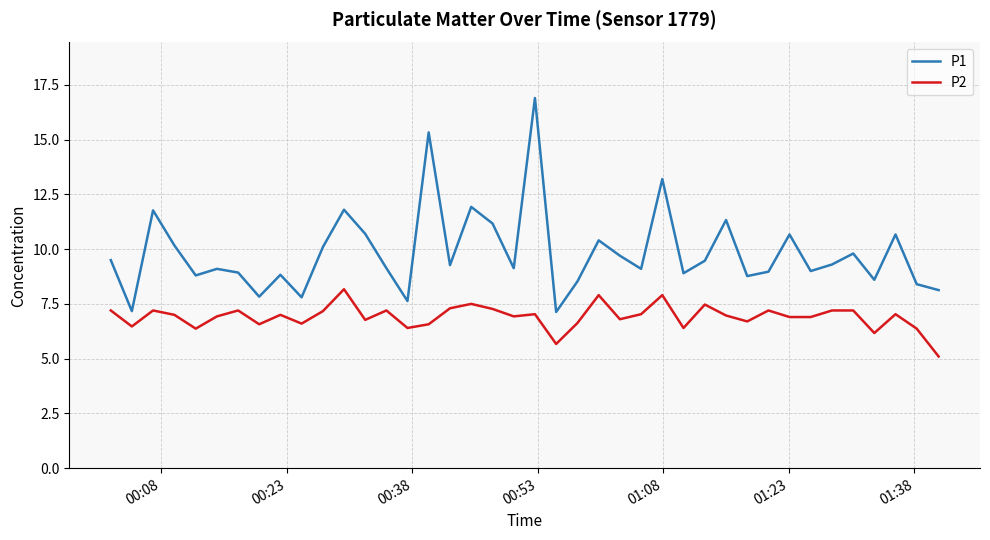

True or false: P1 has more than 1 interior local peaks.

True